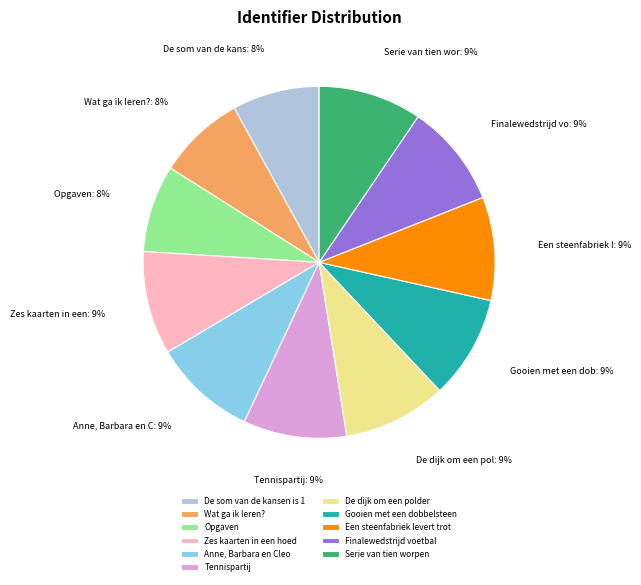

Count the number of slices in the pie.

11